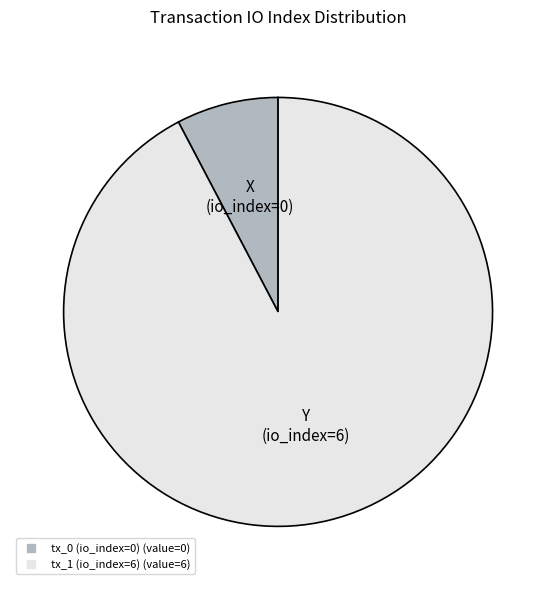

Do tx_0 (io_index=0) and tx_1 (io_index=6) together represent more than half of the pie?

Yes